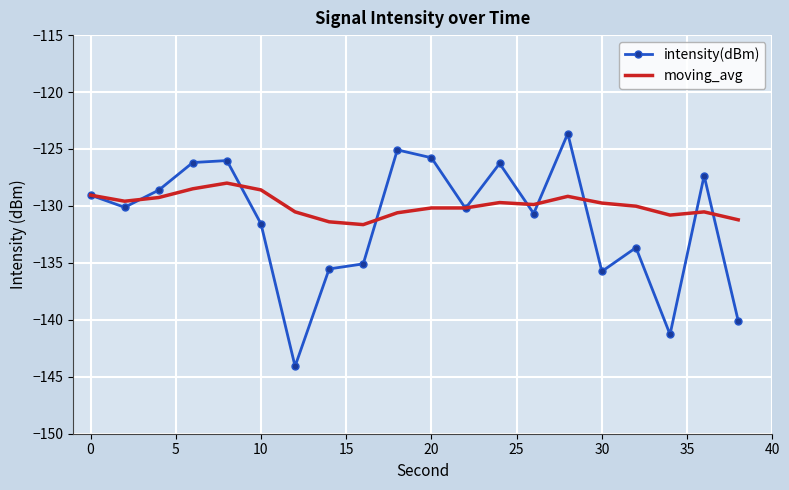

Rank the series by their maximum value, from lowest to highest.

moving_avg, intensity(dBm)